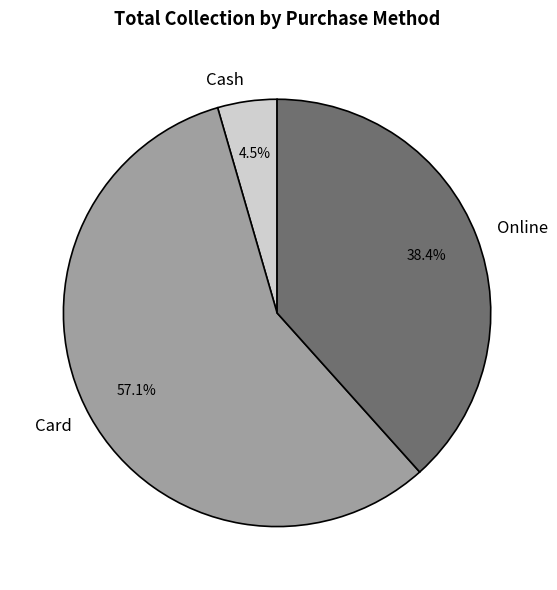

Rank the categories by value from lowest to highest.

Cash, Online, Card